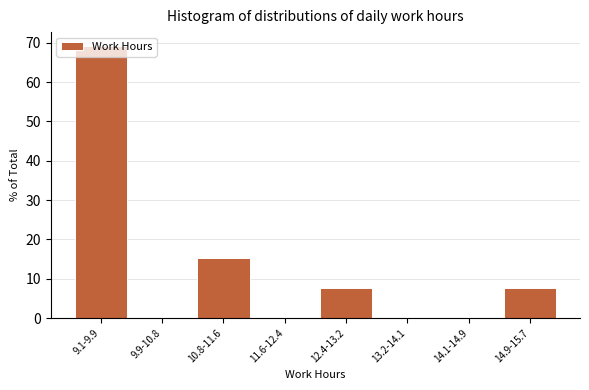

The chart shows a value of 5.2 at 10.8-11.6. True or false?

False